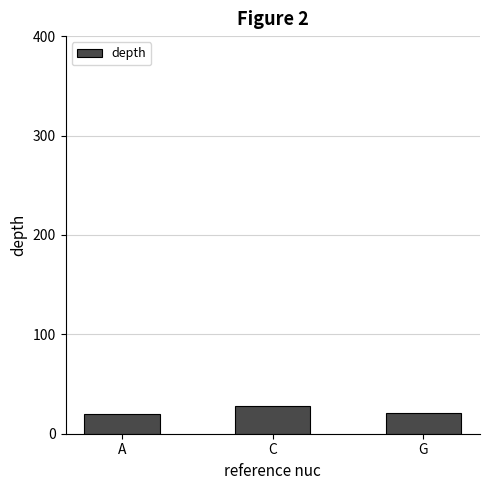

What value does the data have at C?

27.5